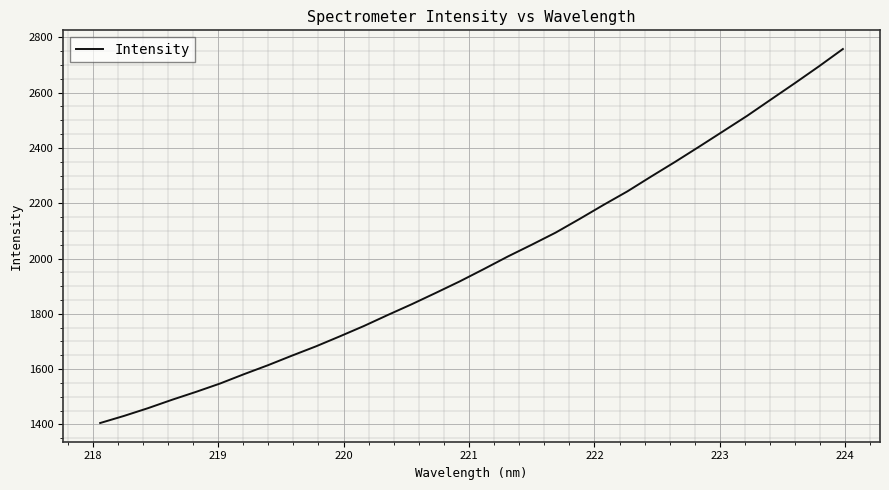

What is the difference between the maximum and minimum values?

1352.4